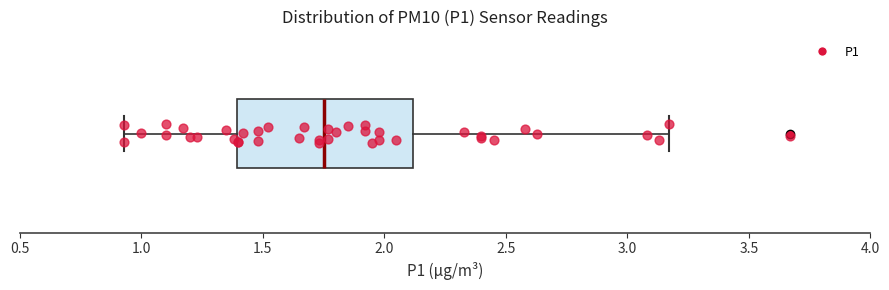

Transcribe this box plot: give where the median line is, the range the box spans, and where the two whiskers end, as read against the x-axis. The values are not printed on the chart, so give them approximately, as read against the axis.

median 1.75, box 1.40 to 2.10, whiskers 0.95 to 3.15